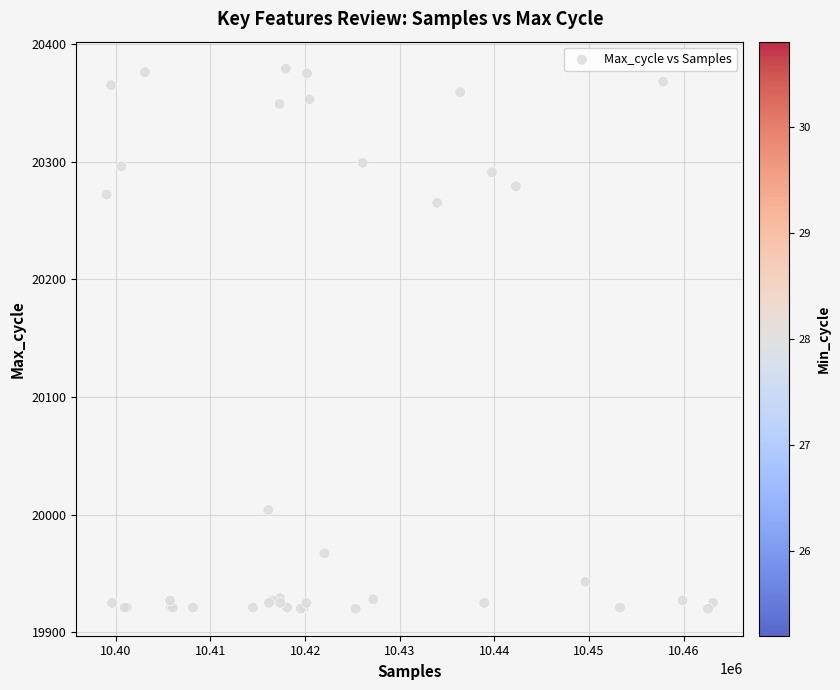

What Y value in the scatter plot is closest to 20149?

20265